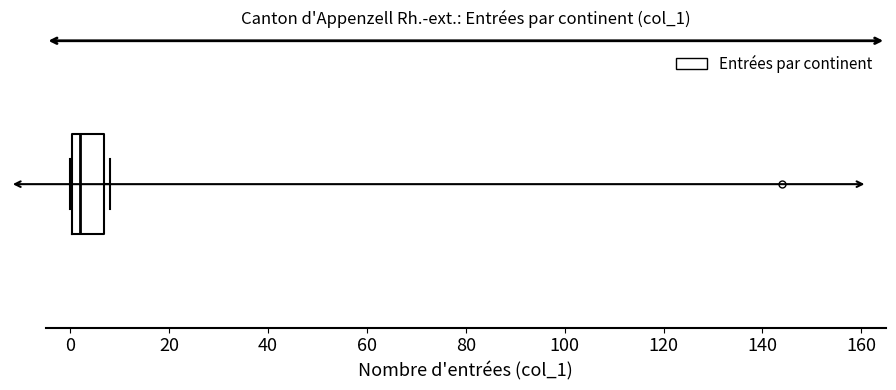

Read this box plot against the x-axis: the position of the median line, the range covered by the box, and the ends of both whiskers. The values are not printed on the chart, so give them approximately, as read against the axis.

median 2, box 0 to 6, whiskers 0 to 8